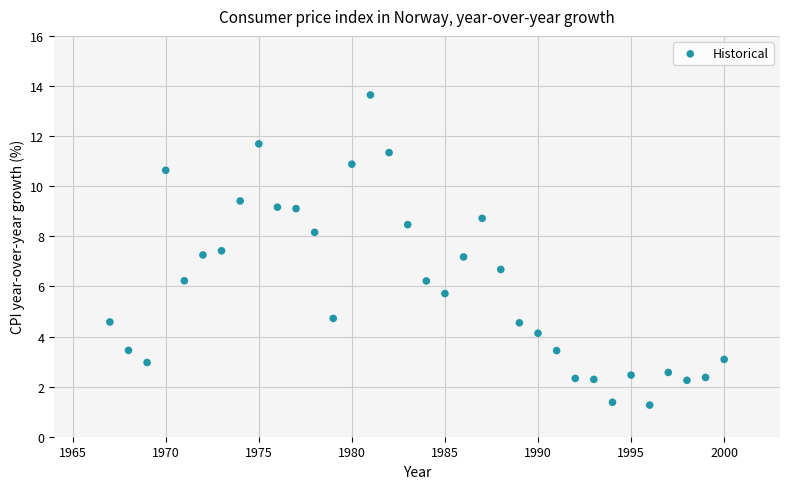

What is the range of X values (max minus min)?

33.0